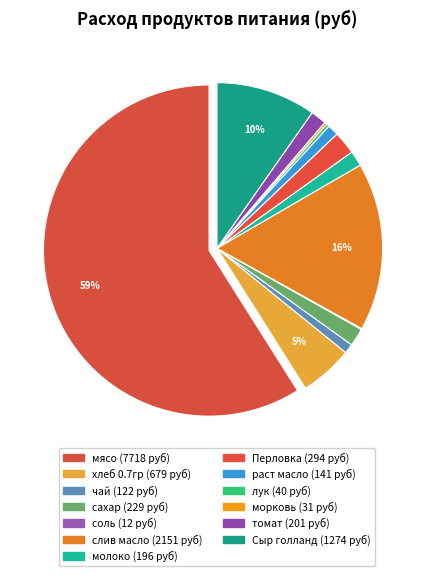

Is it true that морковь is 0% of the pie?

True